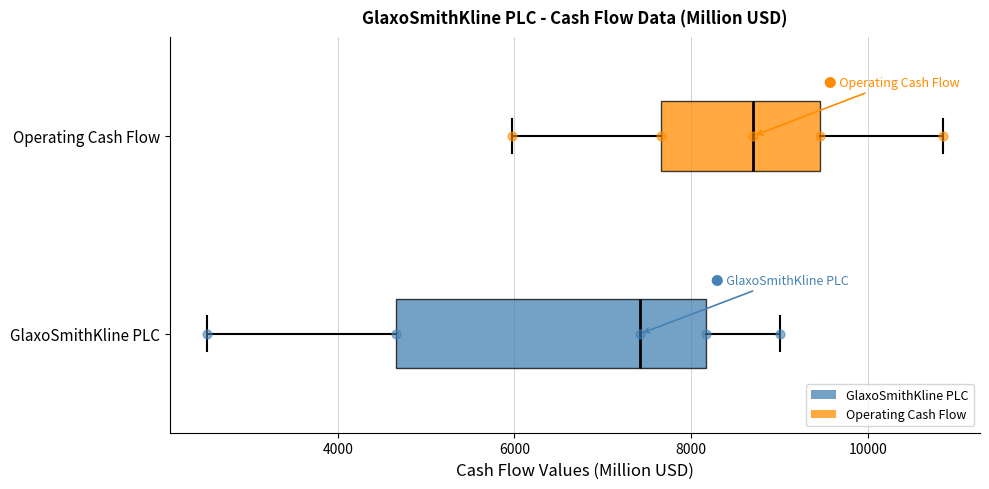

Comparing the boxes themselves (not the whiskers), which one is the widest?

GlaxoSmithKline PLC